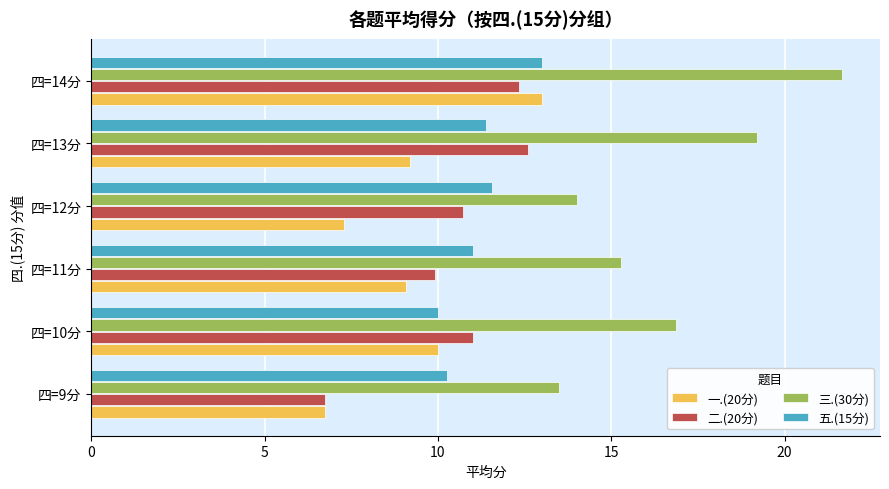

What is the difference between the maximum and minimum values in the 五.(15分) series?

3.0